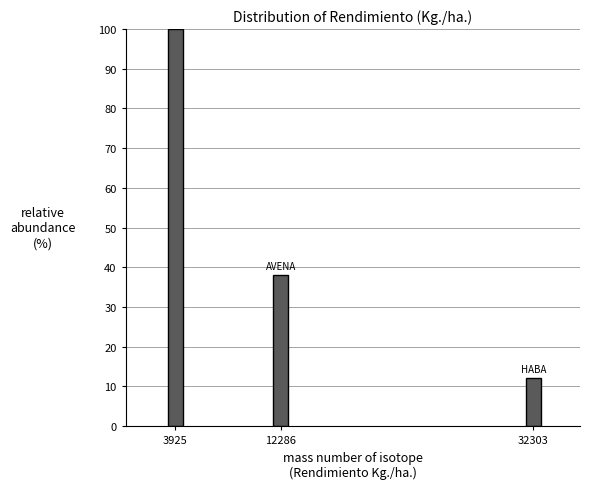

Reading left to right, what are all the values shown in this chart?

3925=100.0	12286=38.0	32303=12.2